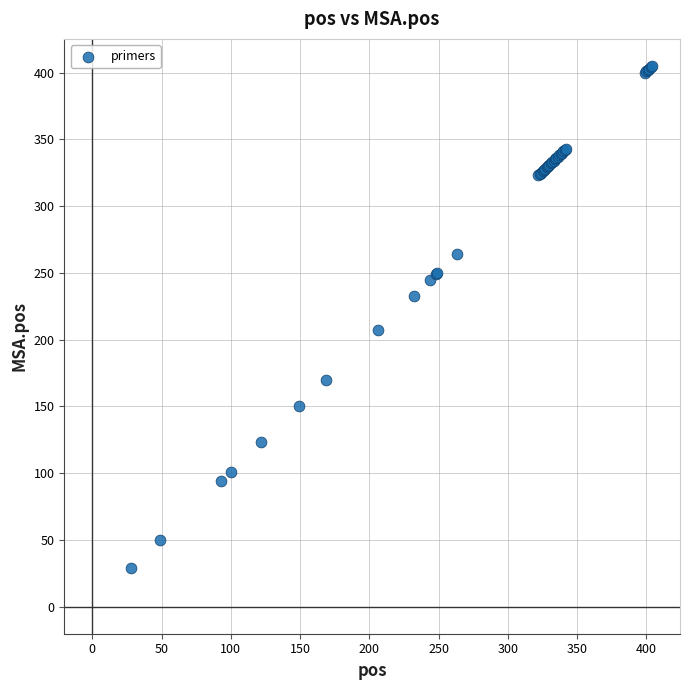

What Y value in the scatter plot is closest to 217?

207